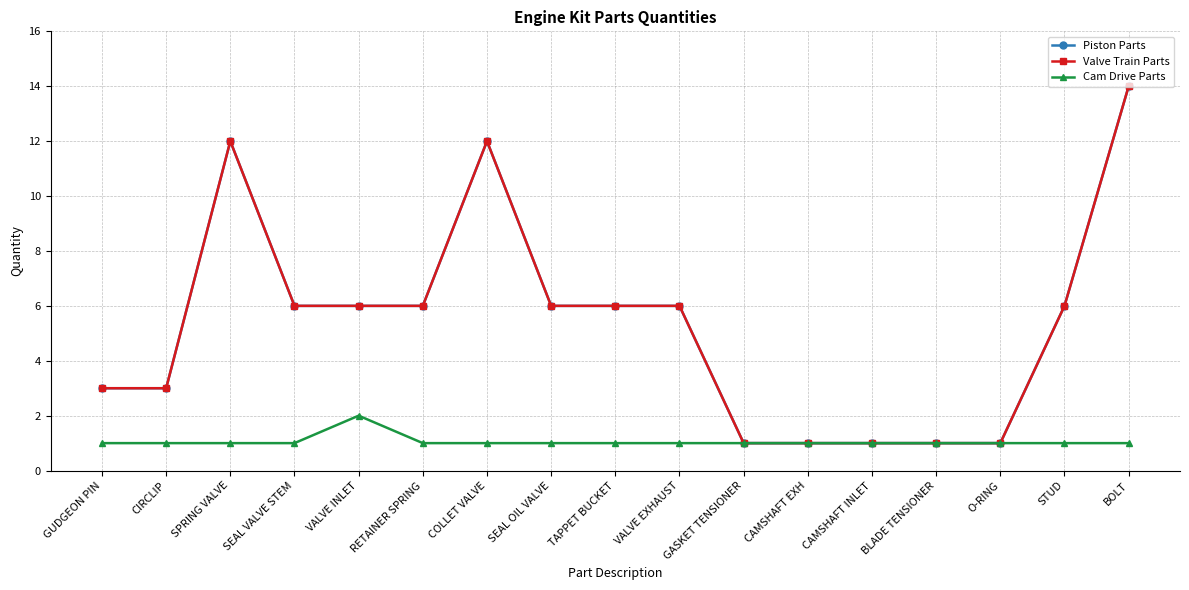

True or false: Piston Parts and Valve Train Parts cross at least once.

False